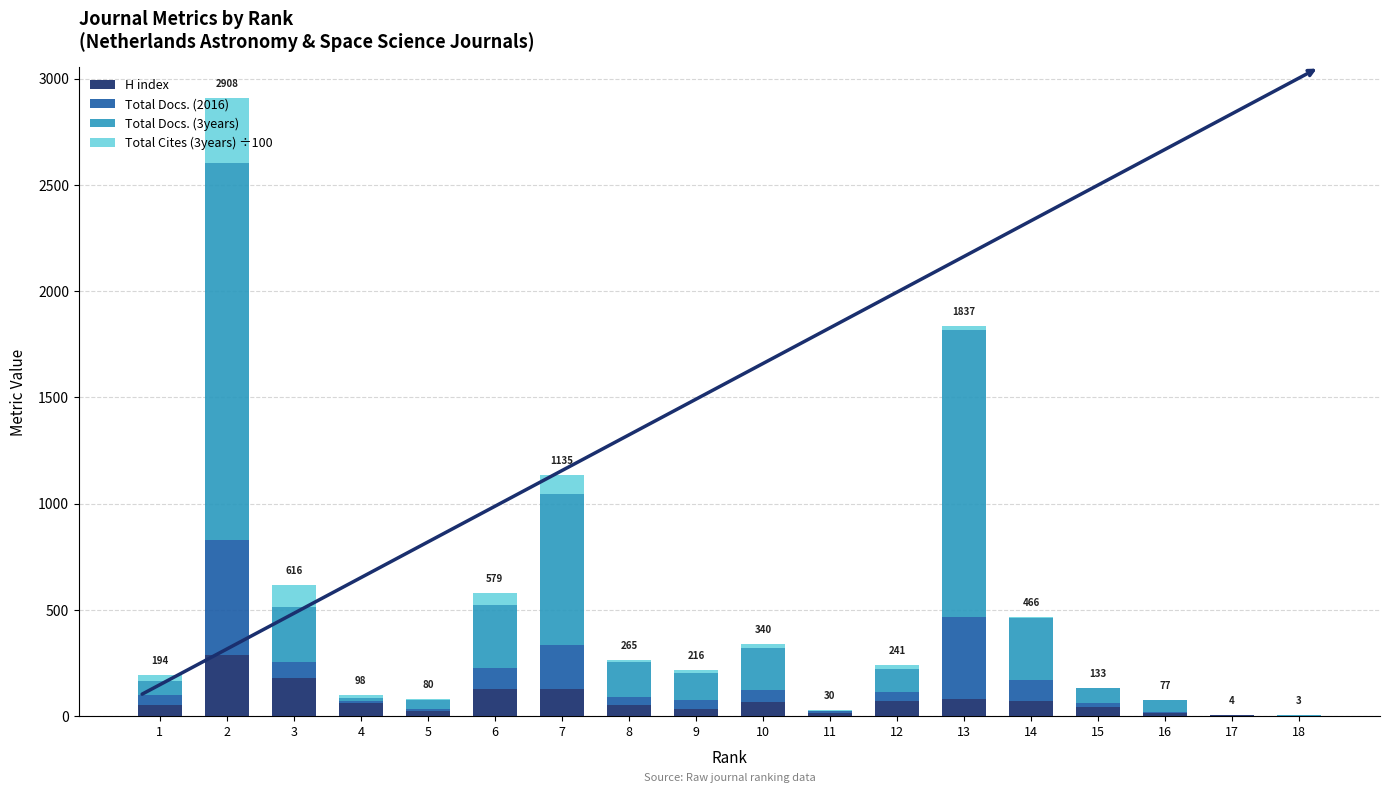

What is the total value across all series at 1?

194.5